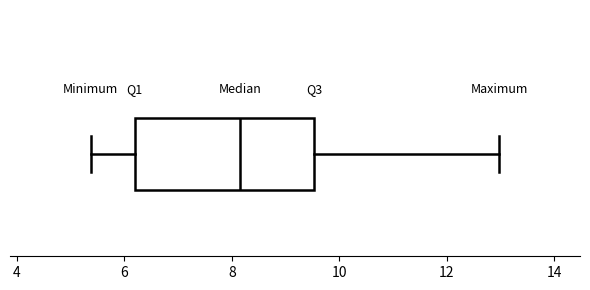

Read this box plot against the x-axis: the position of the median line, the range covered by the box, and the ends of both whiskers. The values are not printed on the chart, so give them approximately, as read against the axis.

median 8.2, box 6.2 to 9.6, whiskers 5.4 to 13.0